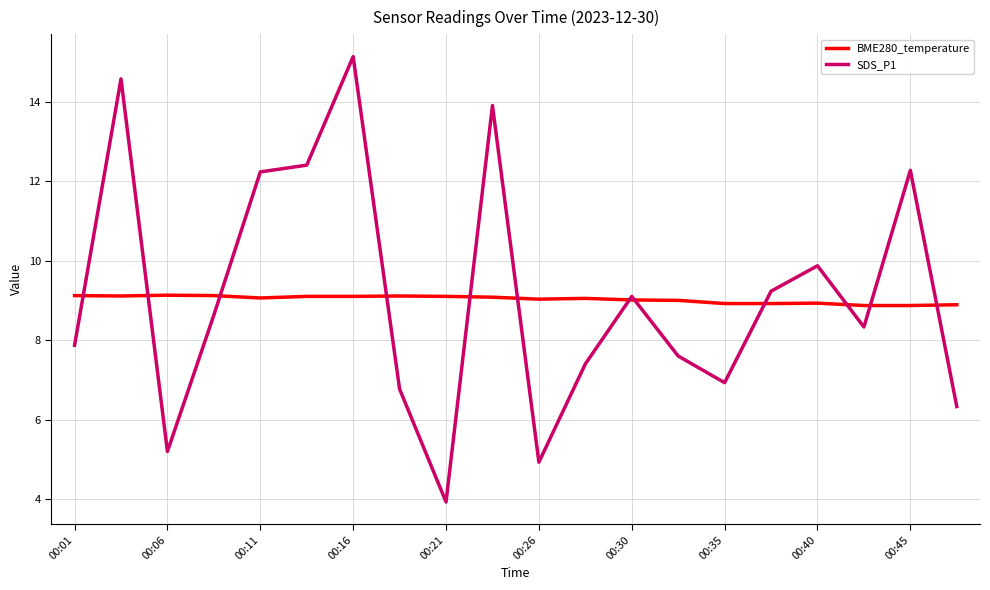

Which series has the widest spread of values?

SDS_P1